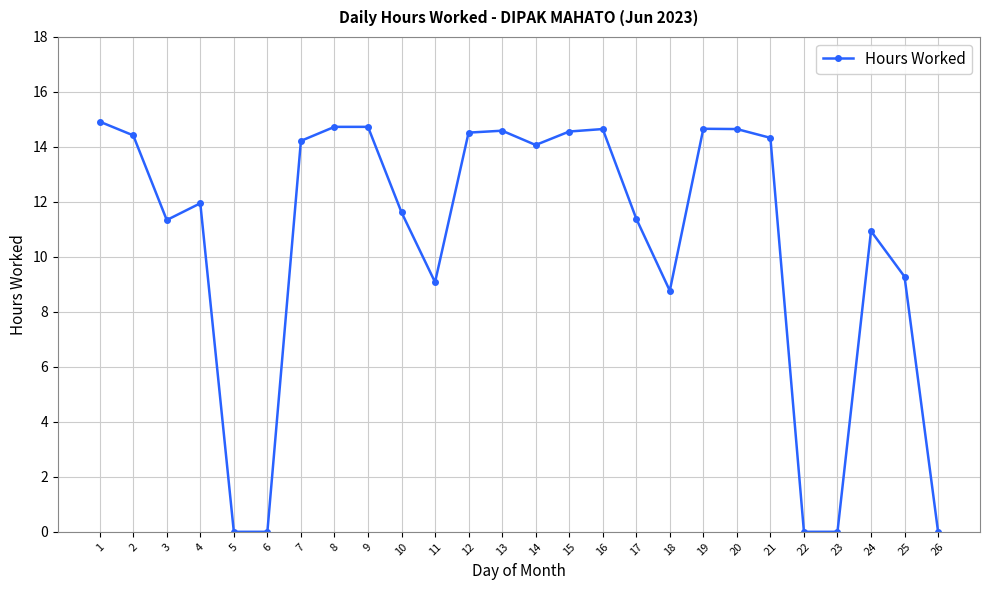

Which label corresponds to the largest value in the chart?

1